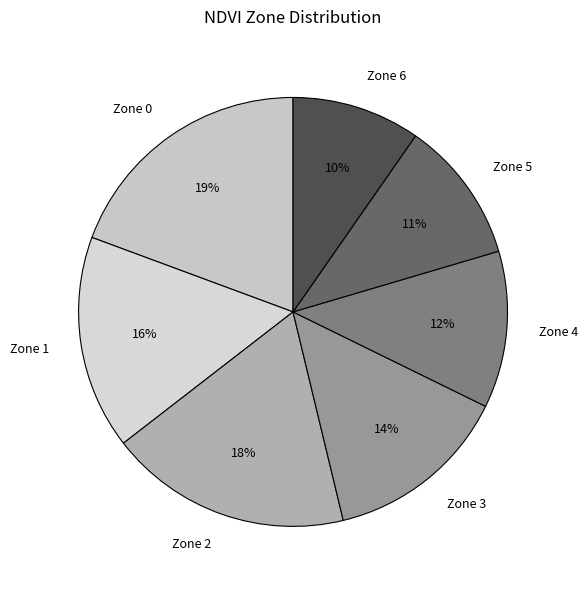

Is Zone 1 the majority of the pie?

No